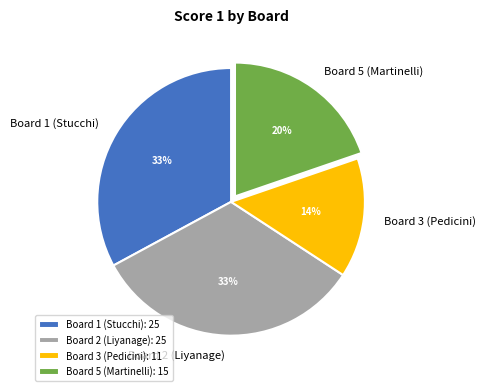

What percentage is the Board 3 (Pedicini) slice, to the nearest percent?

14%